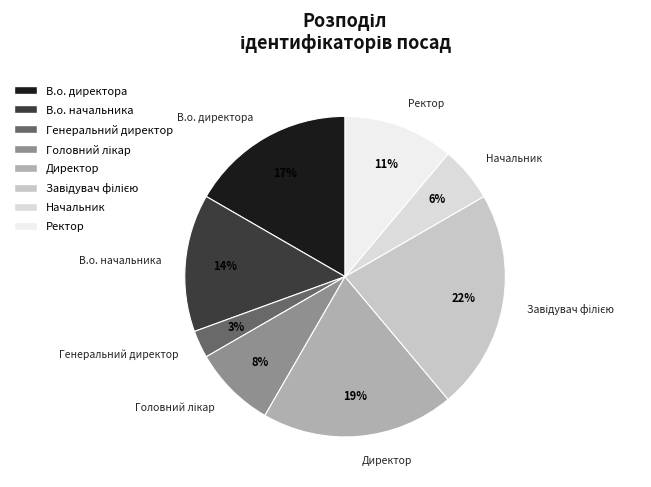

Does В.о. начальника account for over 50% of the chart?

No